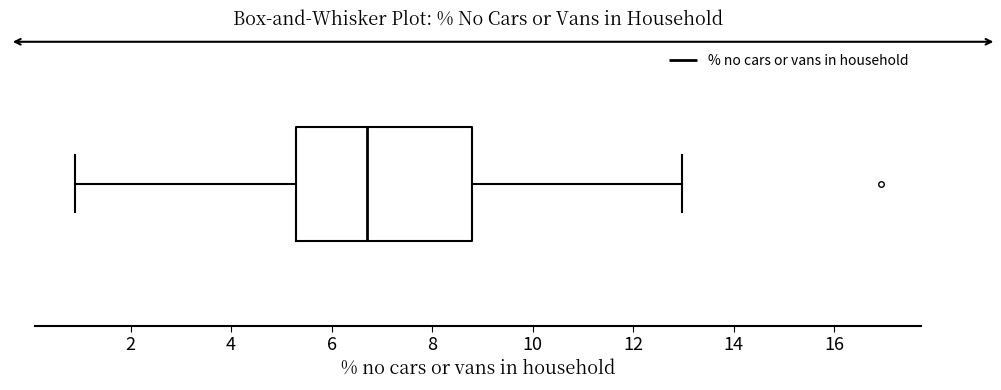

Where does the right whisker of the box end on the x-axis? The values are not printed on the chart, so give them approximately, as read against the axis.

13.0